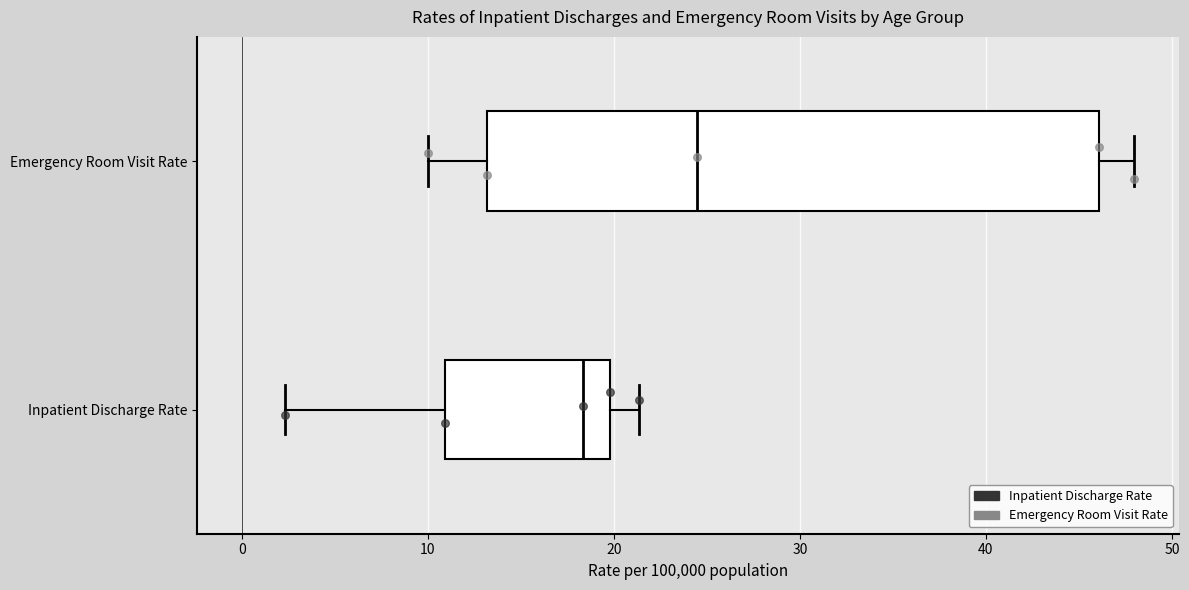

Which box has the furthest to the left median line?

Inpatient Discharge Rate